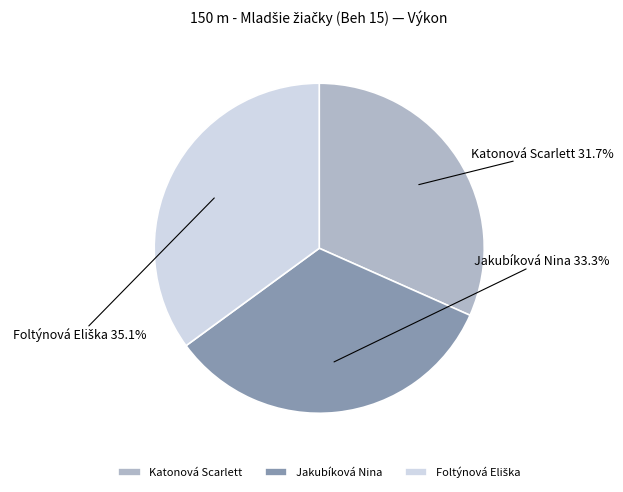

Count the number of slices in the pie.

3